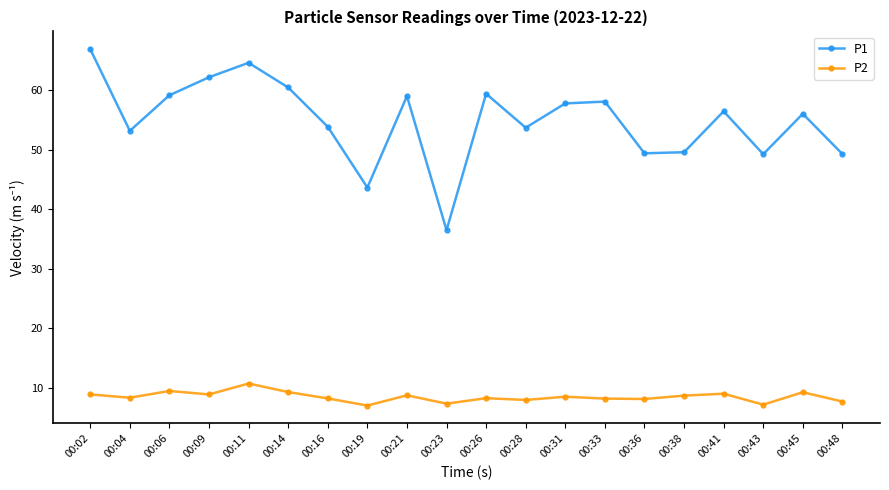

At how many categories does at least one series exceed 18?

20